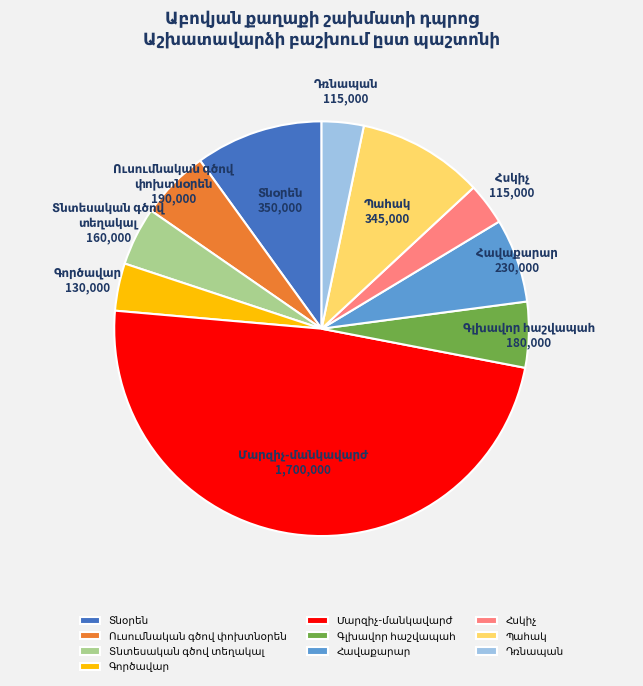

How many slices are in this pie chart?

10